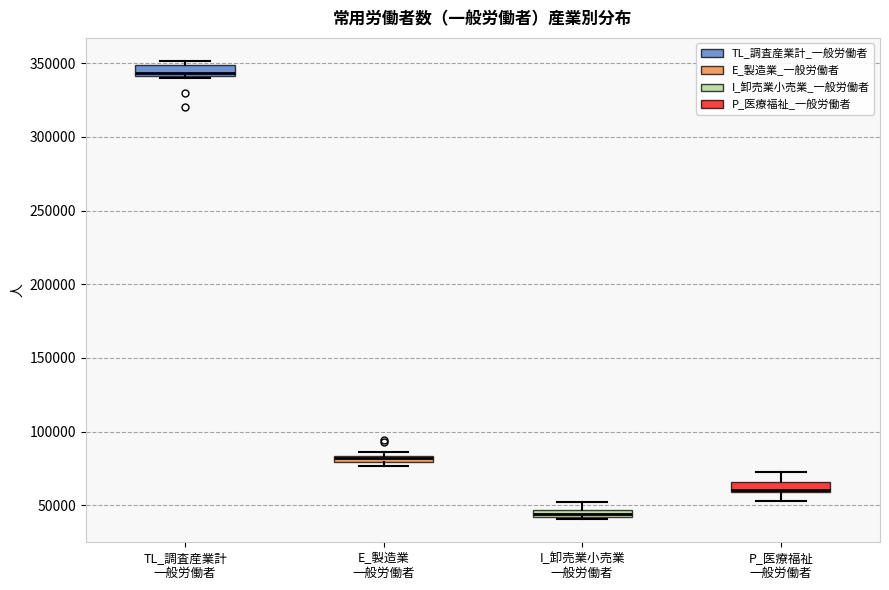

Where is the upper edge of the box for TL_調査産業計 一般労働者 on the y-axis? The values are not printed on the chart, so give them approximately, as read against the axis.

350000